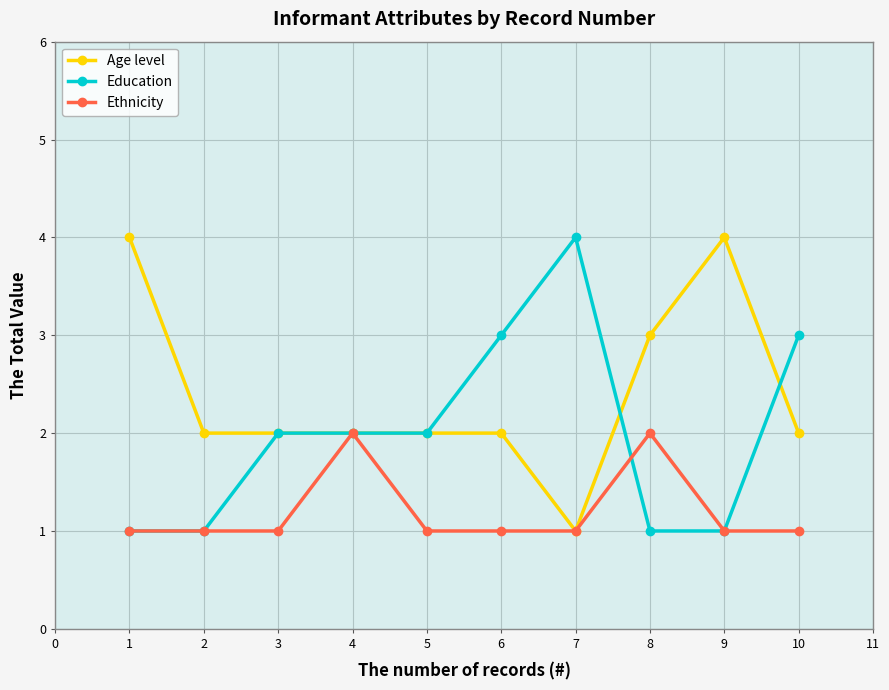

What is the value of the Ethnicity point at the 8th from the left?

2